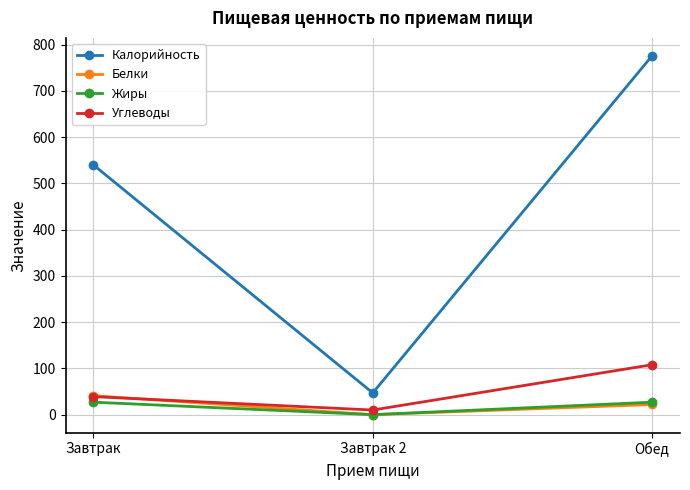

What is the label of the 2nd point from the right?

Завтрак 2